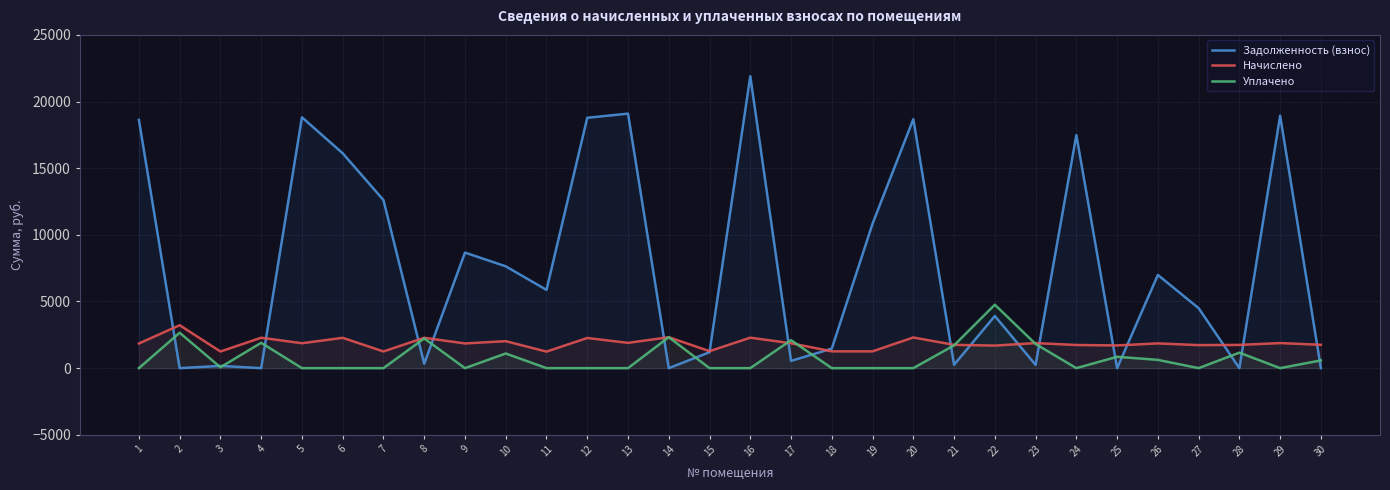

Rank the series at 20 from lowest to highest value.

Уплачено, Начислено, Задолженность (взнос)